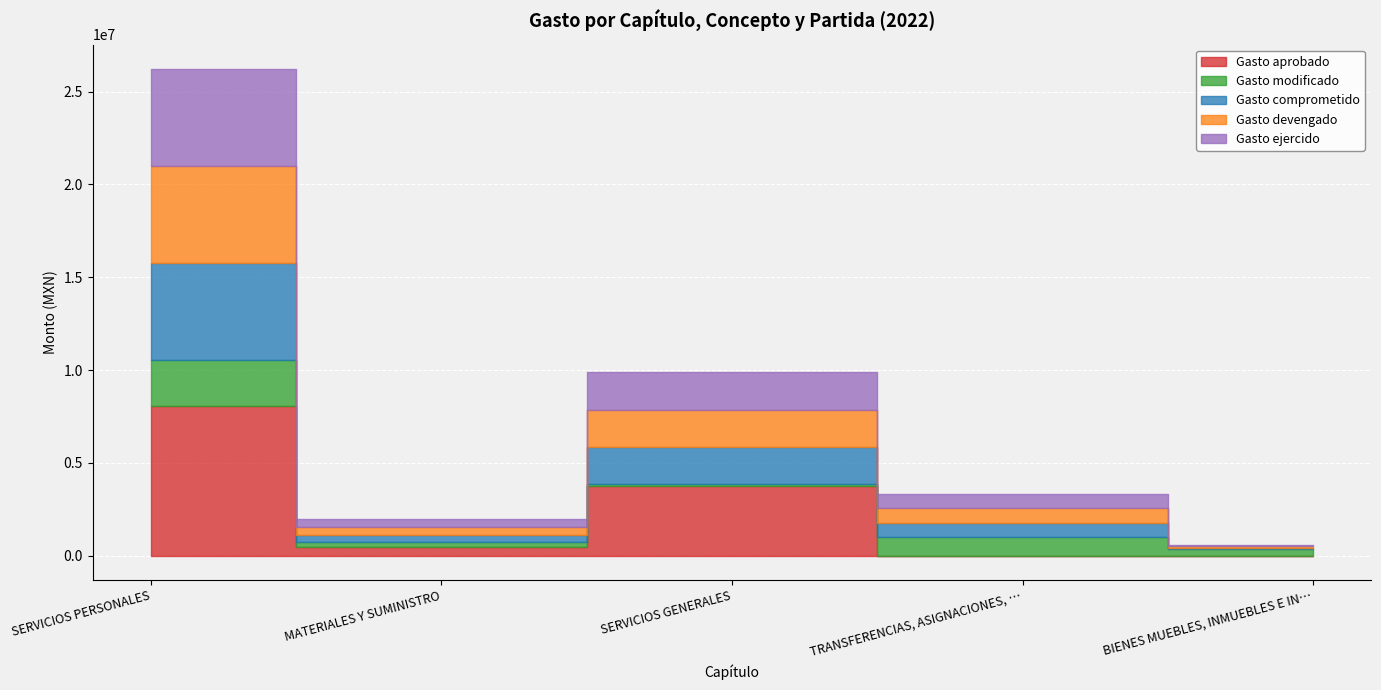

At SERVICIOS GENERALES, list the series in order from smallest to largest.

Gasto modificado, Gasto ejercido, Gasto comprometido, Gasto devengado, Gasto aprobado